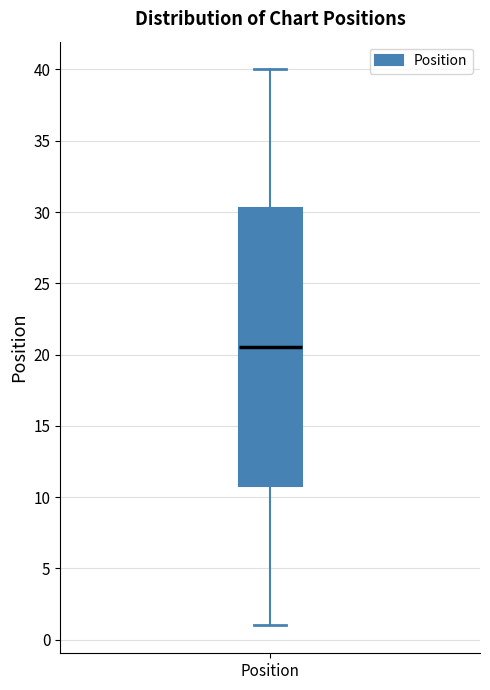

Read this box plot against the y-axis: the position of the median line, the range covered by the box, and the ends of both whiskers. The values are not printed on the chart, so give them approximately, as read against the axis.

median 20.5, box 11.0 to 30.5, whiskers 1.0 to 40.0